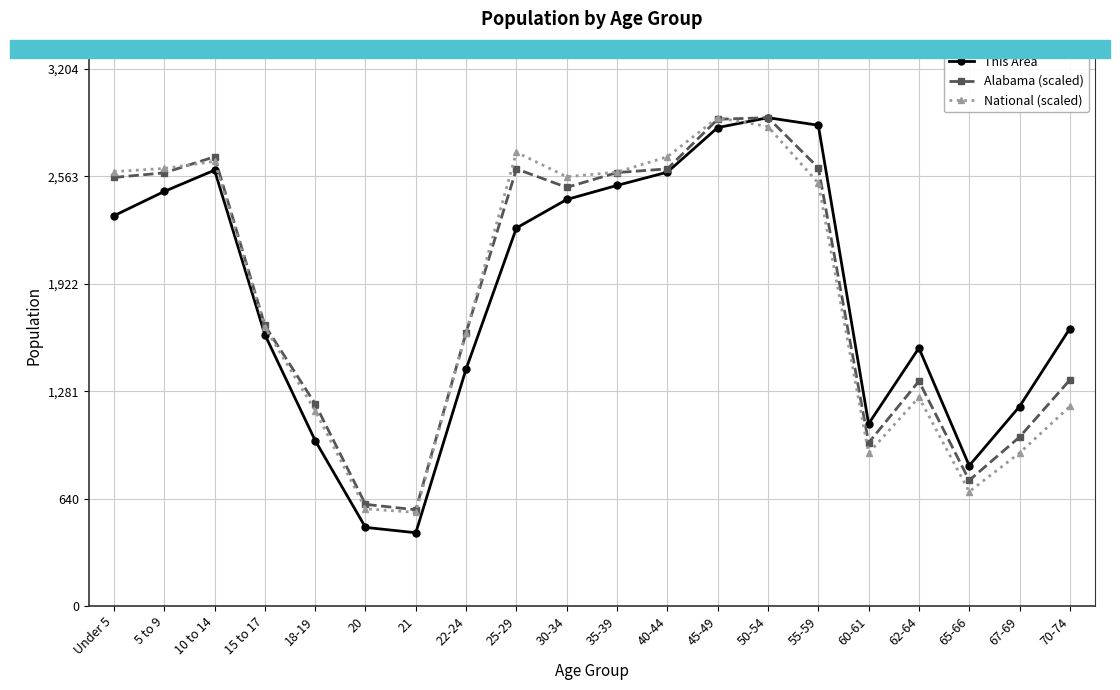

After their last crossing, which series has the higher values: This Area or National (scaled)?

This Area